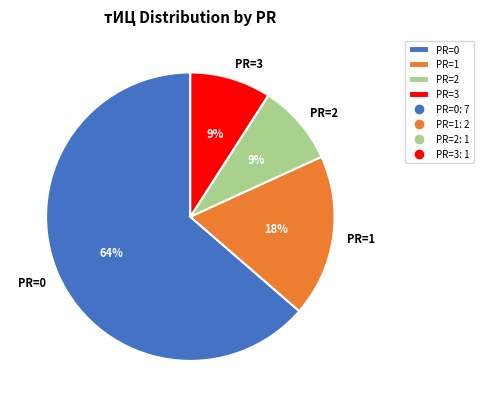

What is the largest slice in the pie chart?

PR=0